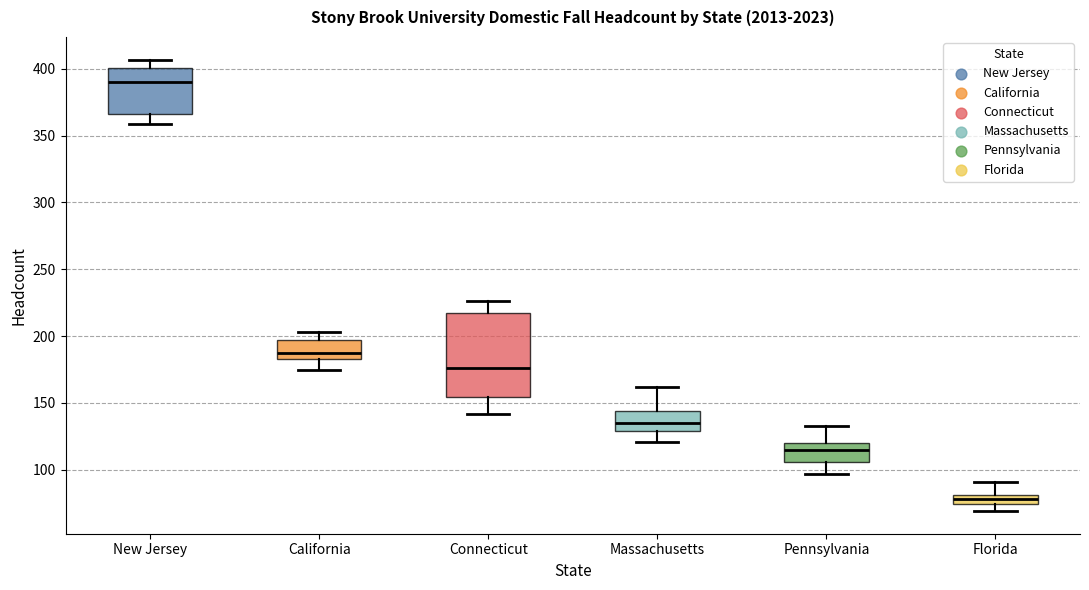

Where is the lower edge of the box for Florida on the y-axis? The values are not printed on the chart, so give them approximately, as read against the axis.

75